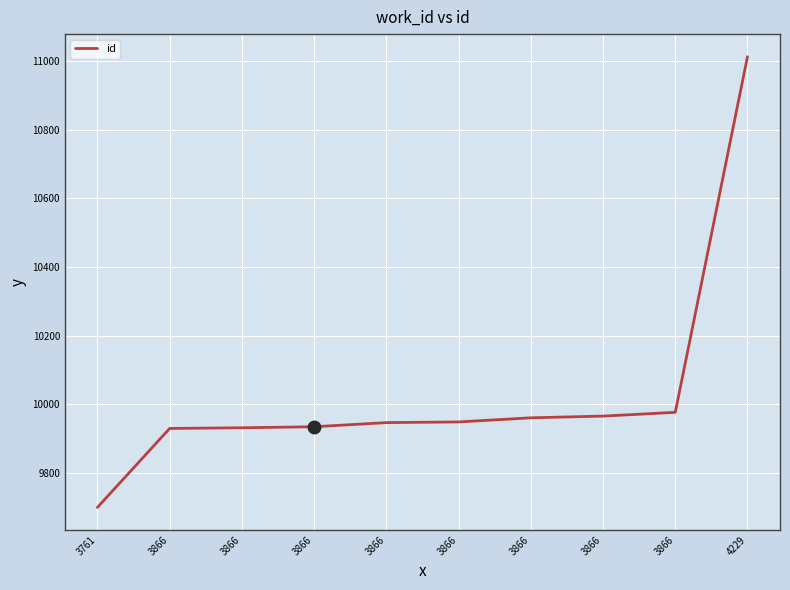

Is this an area chart (filled region under the line)?

No